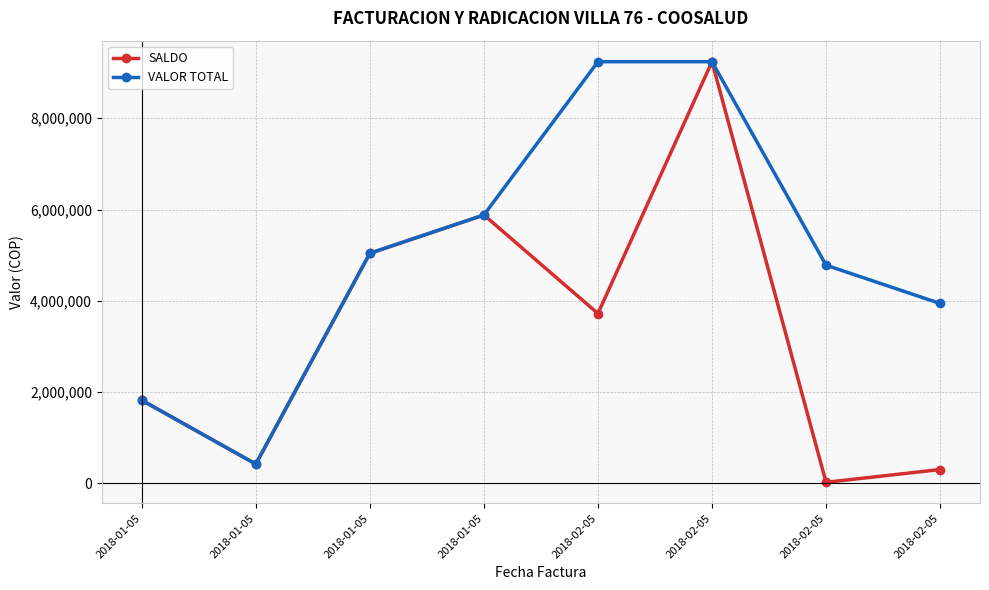

How many lines are shown in the chart?

2